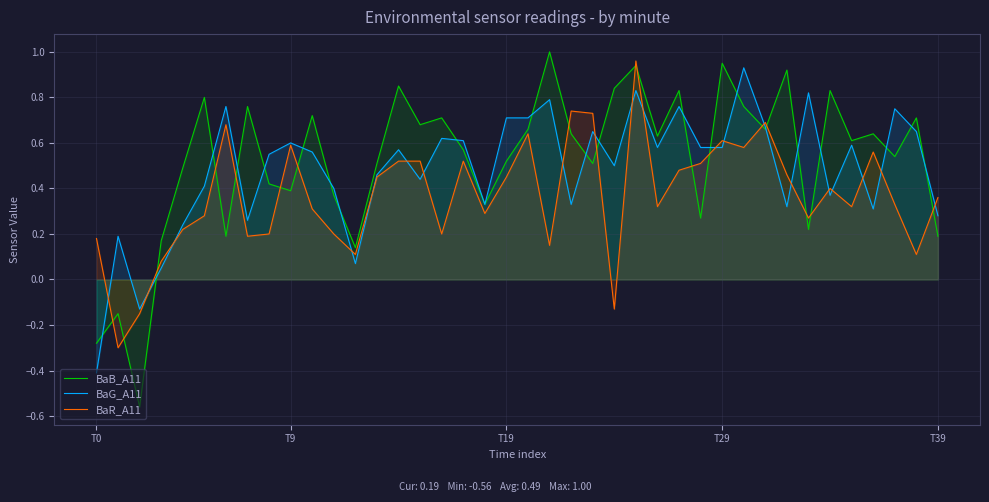

Which series has the widest spread of values?

BaB_A11